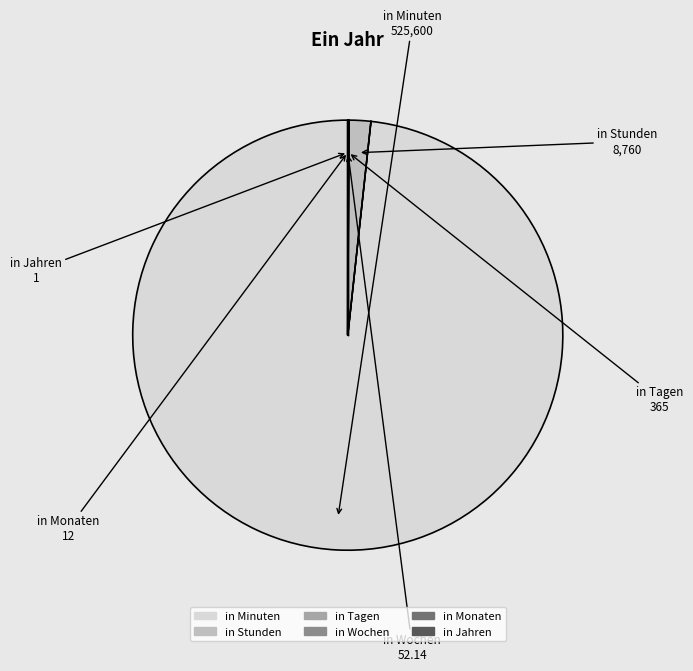

Which category has the biggest portion of the pie?

in Minuten